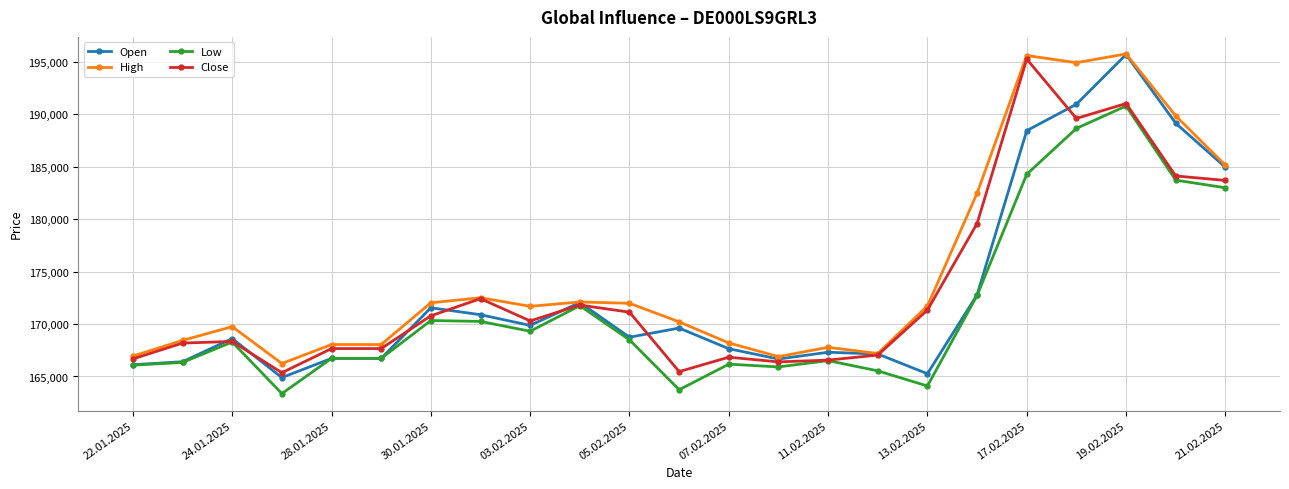

What is the smallest value displayed?

163372